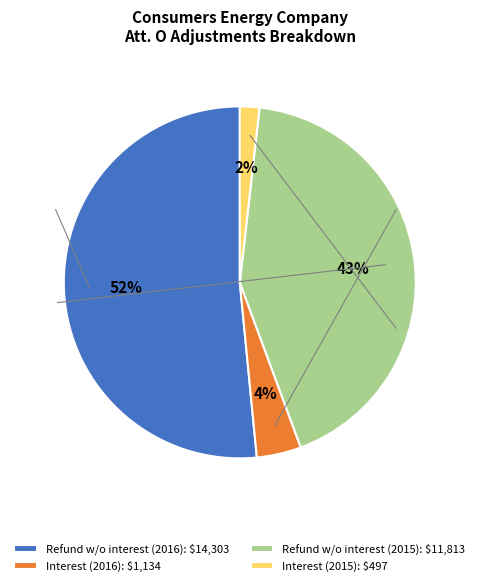

What is the majority slice?

Refund w/o interest (2016)